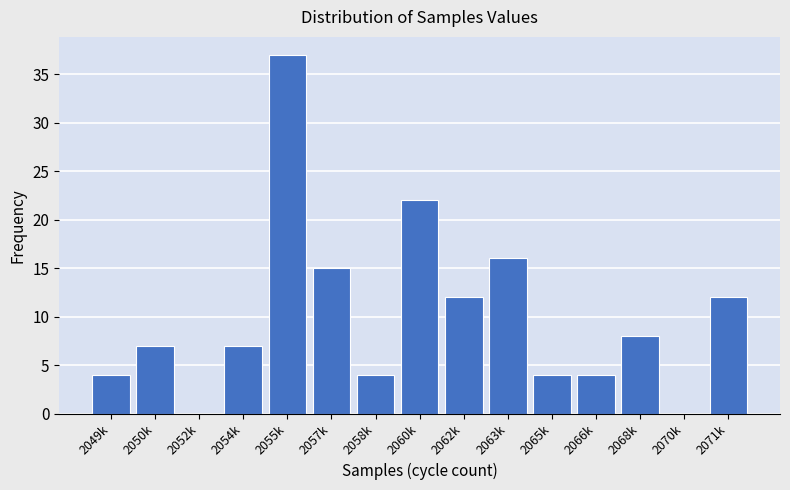

Reading right to left, what are all the values shown in this chart?

2071k=12	2070k=0	2068k=8	2066k=4	2065k=4	2063k=16	2062k=12	2060k=22	2058k=4	2057k=15	2055k=37	2054k=7	2052k=0	2050k=7	2049k=4